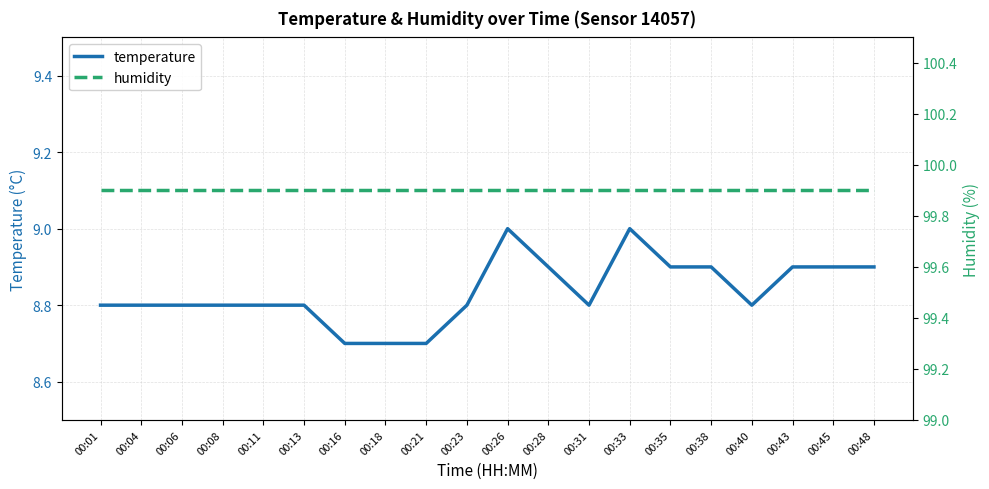

List the labels in order of humidity value, largest first.

00:01, 00:04, 00:06, 00:08, 00:11, 00:13, 00:16, 00:18, 00:21, 00:23, 00:26, 00:28, 00:31, 00:33, 00:35, 00:38, 00:40, 00:43, 00:45, 00:48